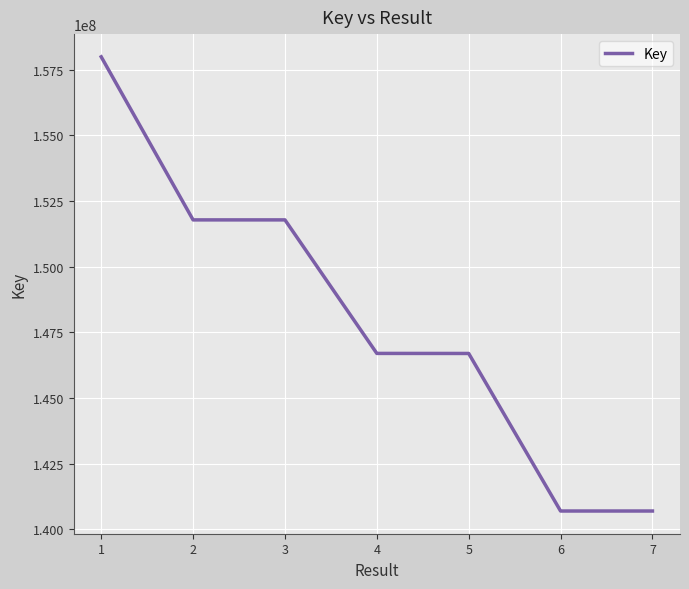

Where is the data nearest to the value 149341751?

3